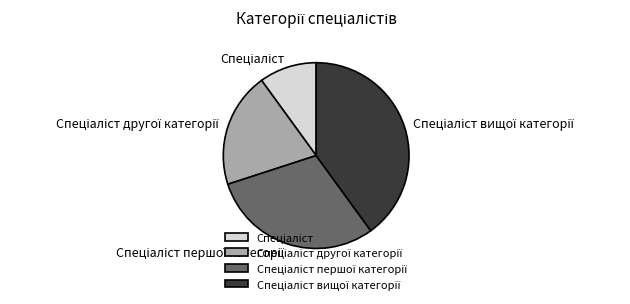

Does any single category account for the majority?

No